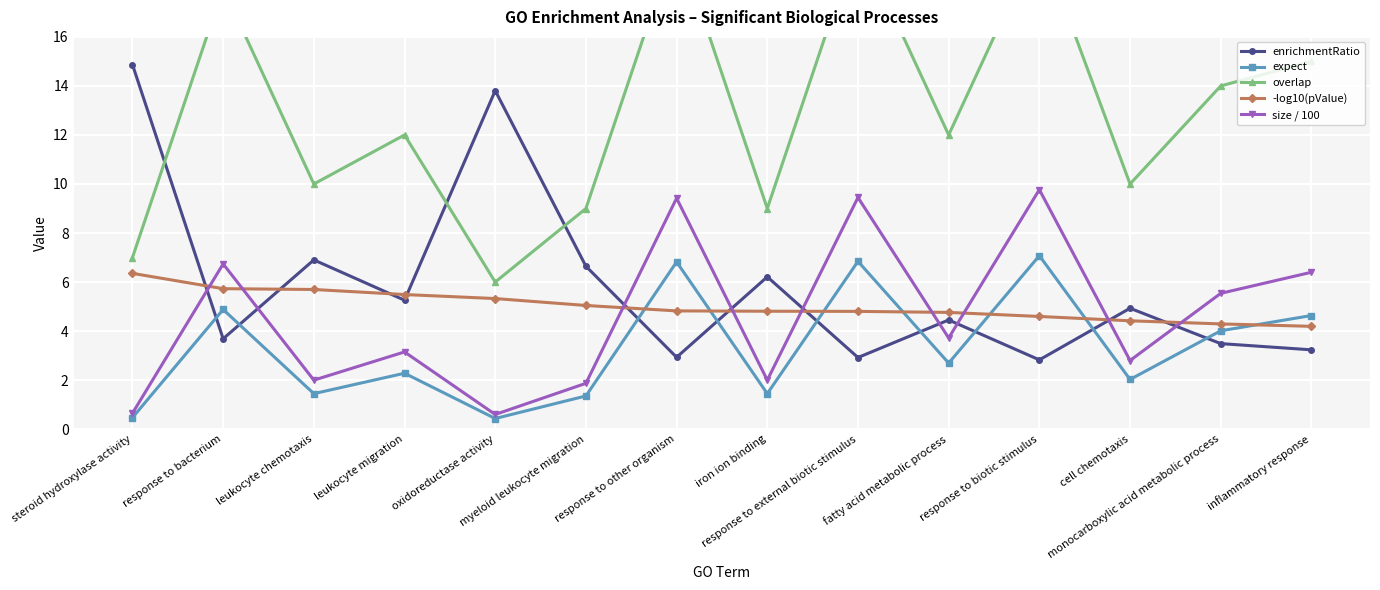

What is the total value across all series at steroid hydroxylase activity?

29.3